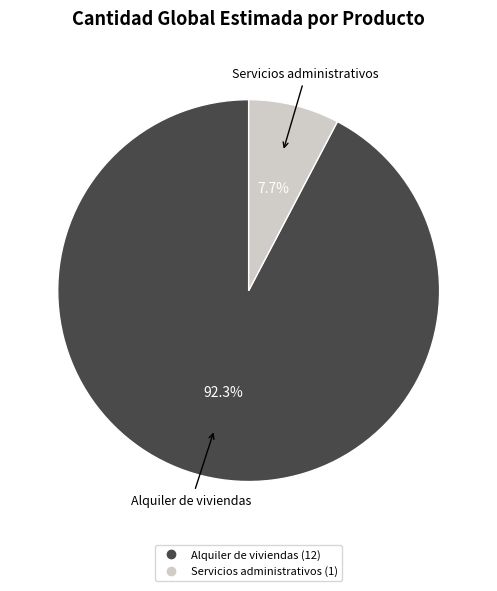

Count the number of slices in the pie.

2